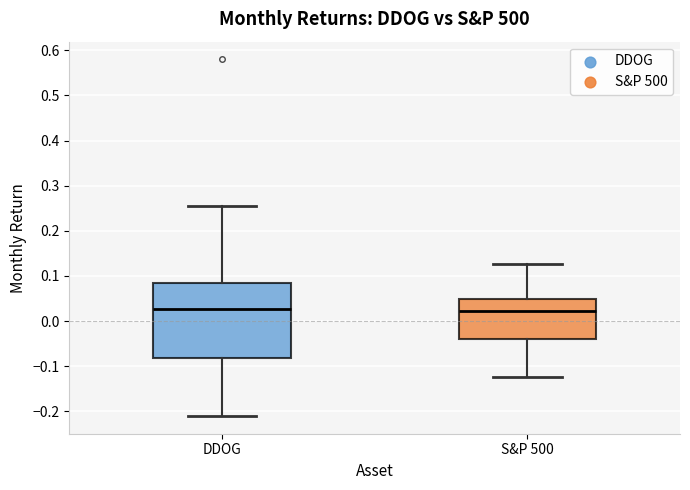

Reading left to right, transcribe this box plot: for each box, give where its median line is, the range the box spans, and where its two whiskers end, as read against the y-axis. The values are not printed on the chart, so give them approximately, as read against the axis.

DDOG: median 0.03, box -0.08 to 0.08, whiskers -0.21 to 0.25
S&P 500: median 0.02, box -0.04 to 0.05, whiskers -0.13 to 0.13